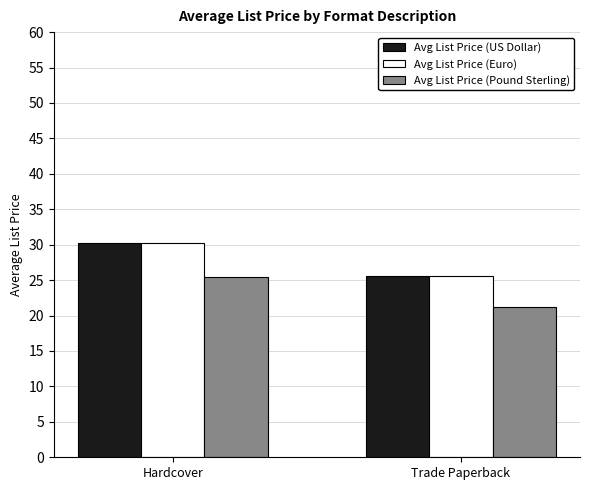

At which category does the chart reach its peak across all series?

Hardcover